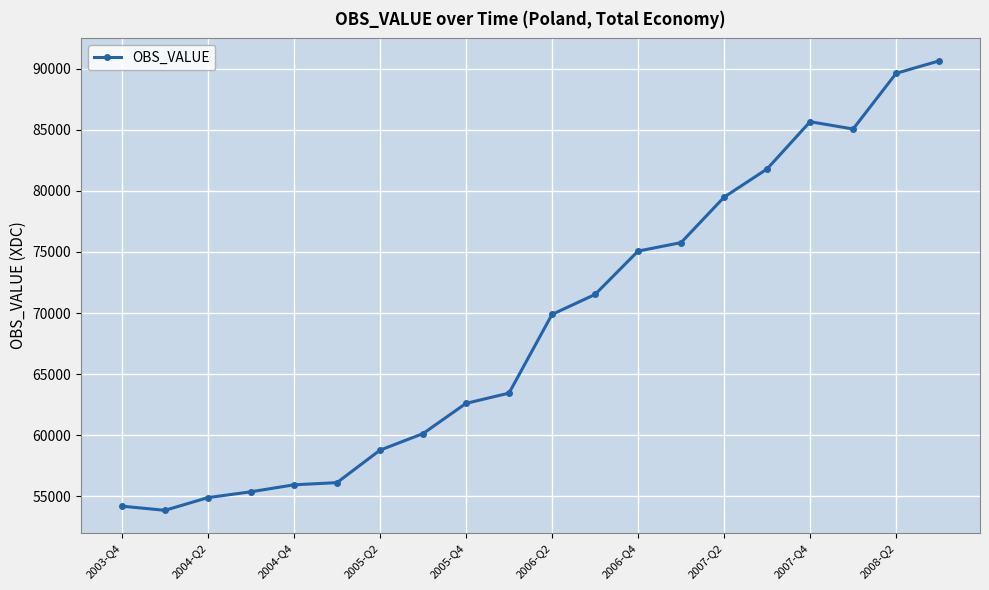

Does the chart have visible grid lines?

Yes